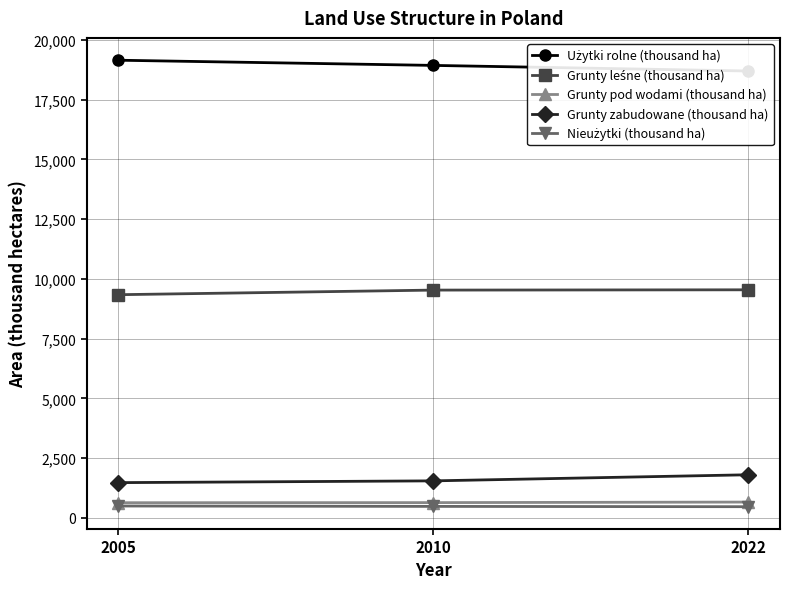

What is the minimum value for Użytki rolne (thousand ha)?

18696